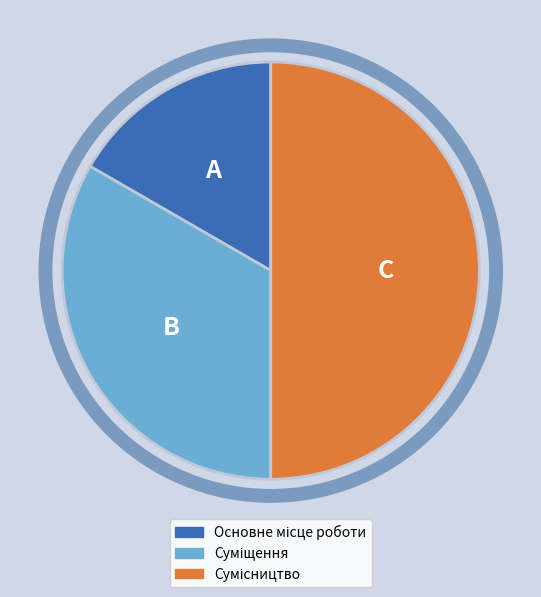

How many segments does this pie chart have?

3